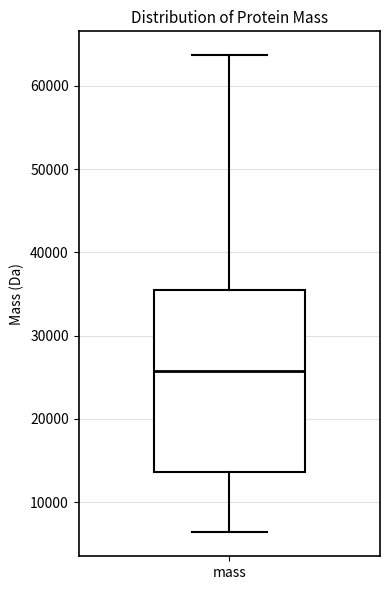

Where does the lower whisker of the box for mass end on the y-axis? The values are not printed on the chart, so give them approximately, as read against the axis.

6000